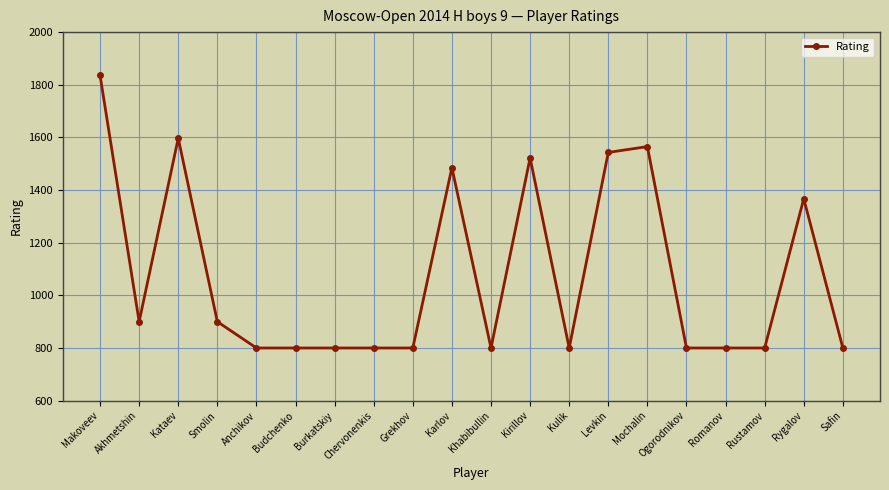

True or false: the data has more than 1 interior local peaks.

True